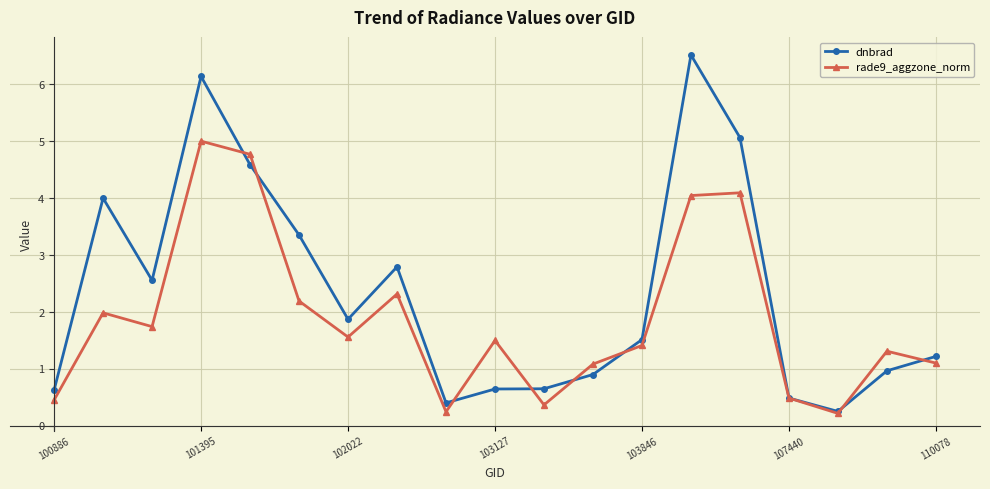

What is the smallest value displayed?

0.2